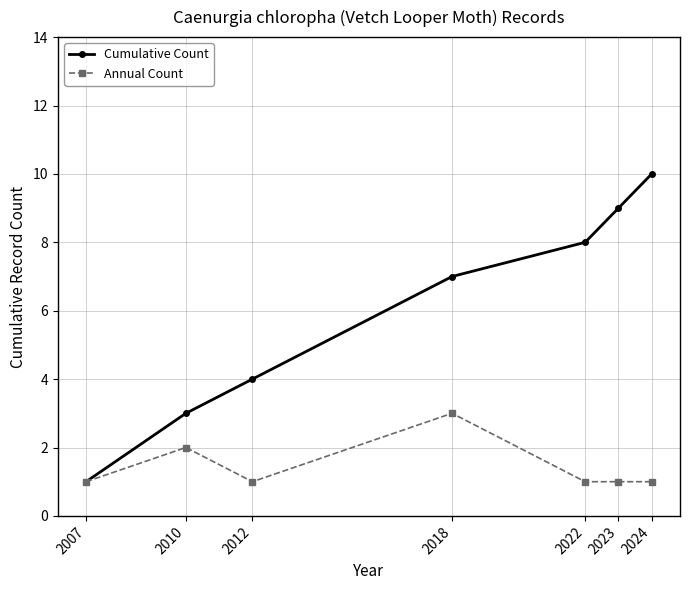

Where is the first local minimum for Annual Count?

2012